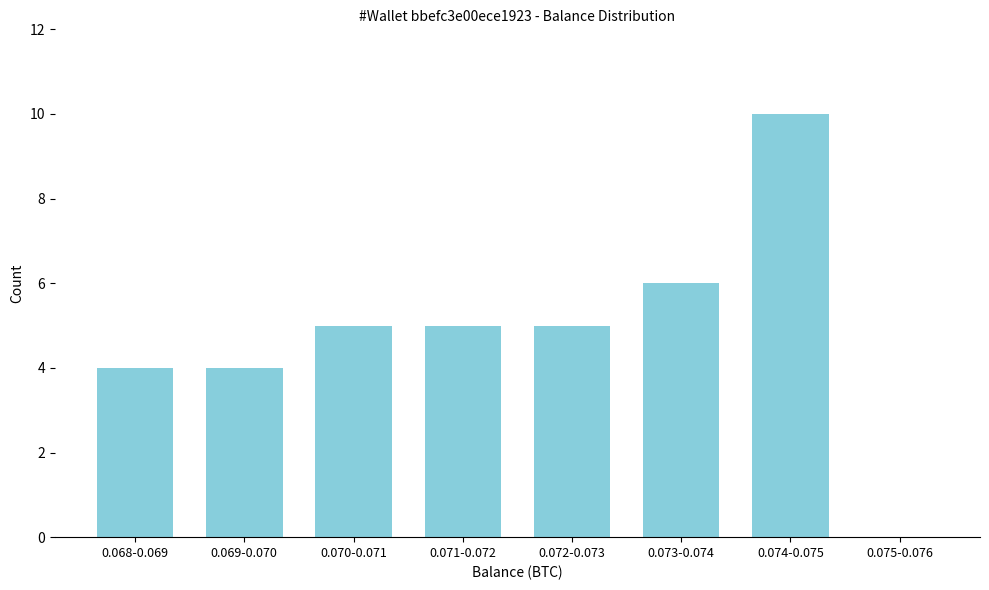

Reading right to left, transcribe all the data shown in this chart.

0.075-0.076=0	0.074-0.075=10	0.073-0.074=6	0.072-0.073=5	0.071-0.072=5	0.070-0.071=5	0.069-0.070=4	0.068-0.069=4